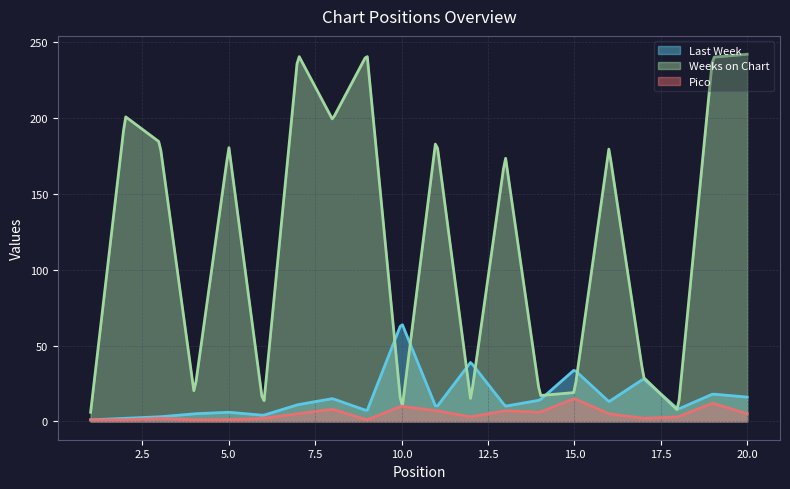

Does the chart display data point markers on the line(s)?

No